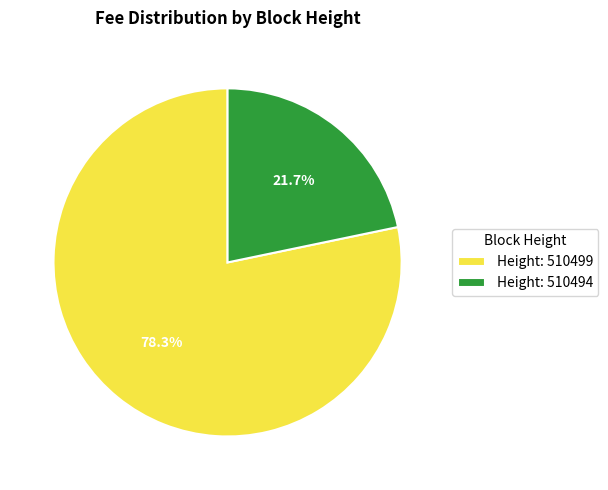

Rank the categories by value from highest to lowest.

Height: 510499, Height: 510494